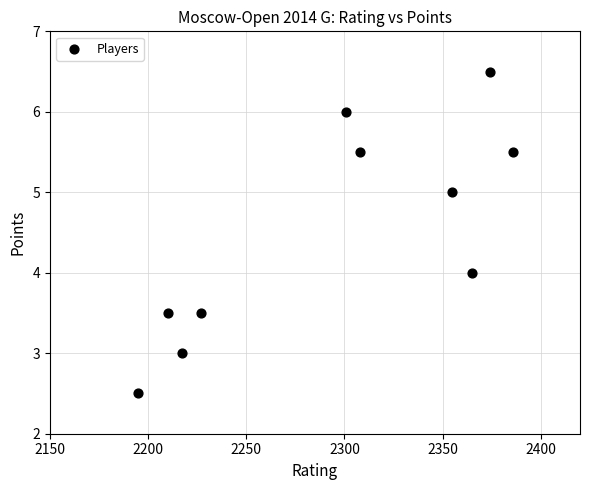

What is the average Y value?

4.5